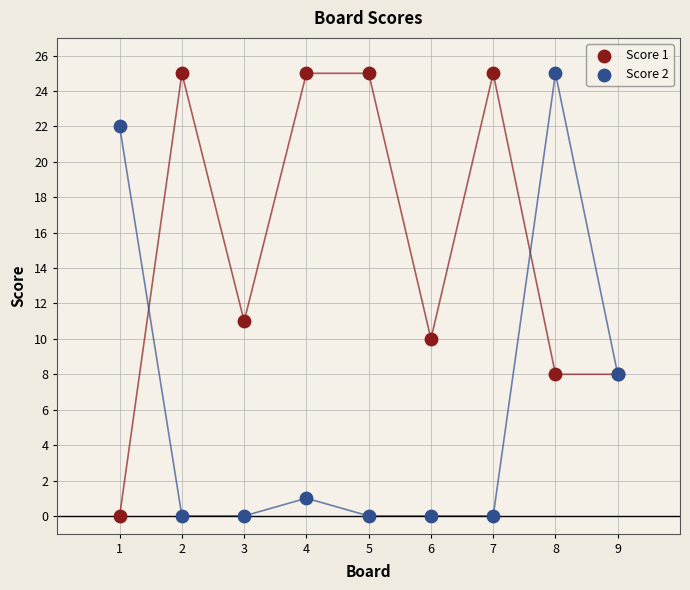

What is the X range (max minus min) for the scatter plot?

8